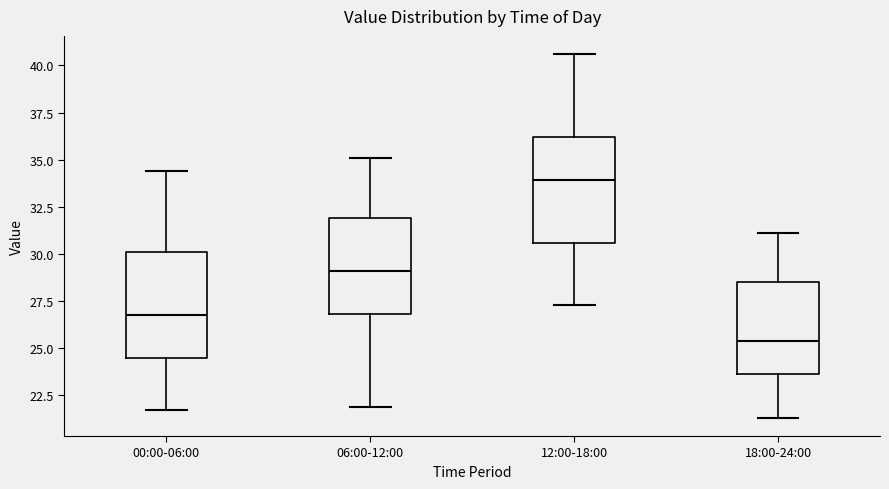

Which box's median line is the highest?

12:00-18:00